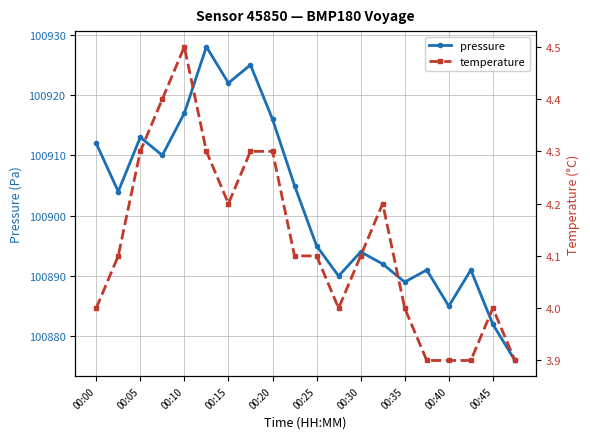

The pressure series shows 145476 at 00:40. True or false?

False